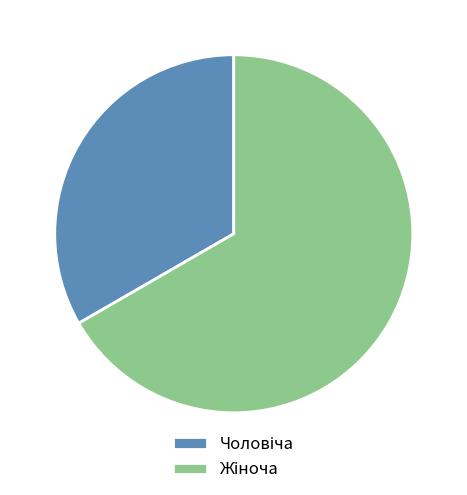

Is there any slice that represents more than half of the pie?

Yes